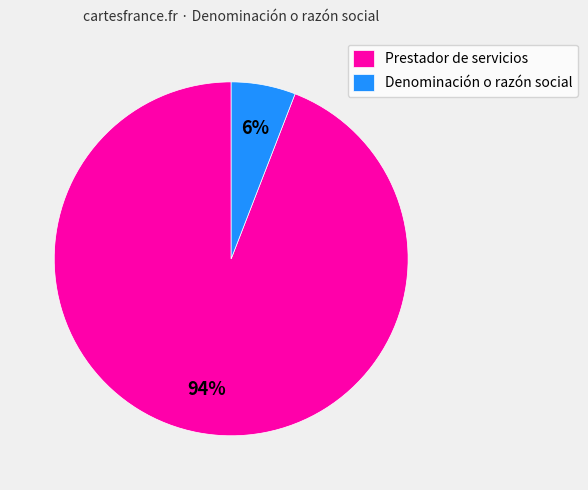

Is the sum of Denominación o razón social and Prestador de servicios greater than half?

Yes